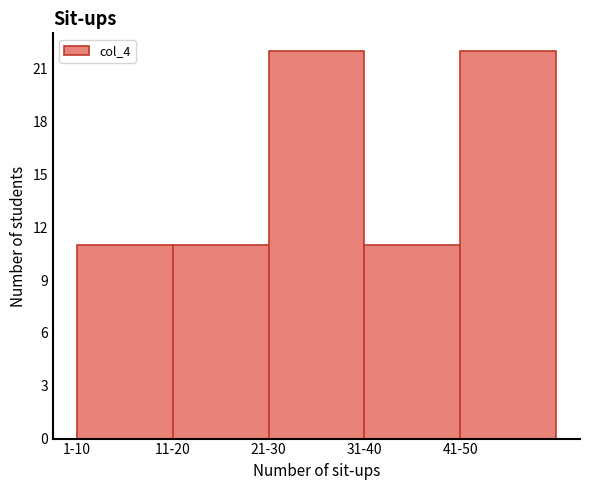

Reading left to right, list all the values displayed in this chart.

1-10=11	11-20=11	21-30=22	31-40=11	41-50=22